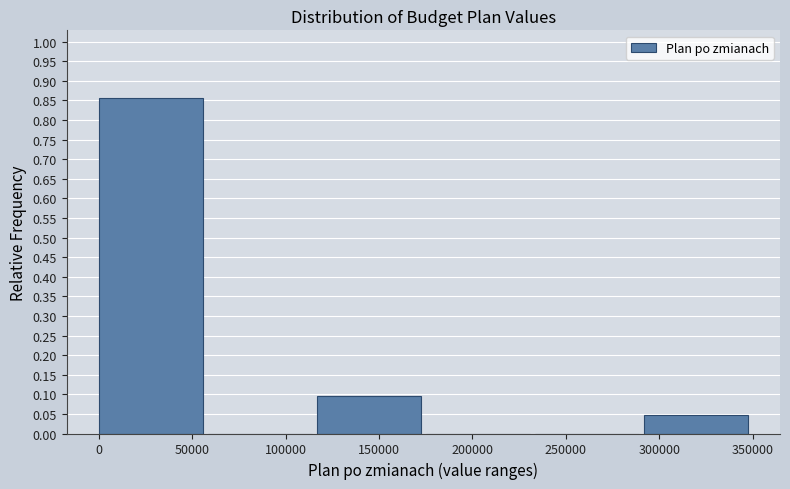

Reading left to right, transcribe this chart: for each bar, give the range it covers on the x-axis and its height. Neither the bar edges nor the heights are printed on the chart, so give them approximately, as read against the axes.

0 to 60000: 0.855
60000 to 115000: 0
115000 to 175000: 0.095
175000 to 235000: 0
235000 to 290000: 0
290000 to 350000: 0.050